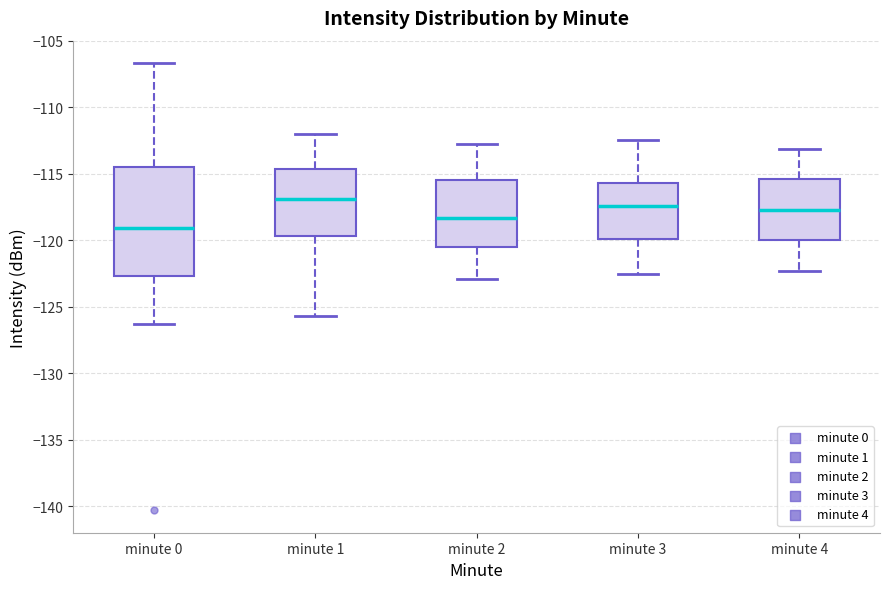

Reading left to right, read every box against the y-axis: the position of its median line, the range the box covers, and the ends of its whiskers. The values are not printed on the chart, so give them approximately, as read against the axis.

minute 0: median -119.0, box -122.5 to -114.5, whiskers -126.5 to -106.5
minute 1: median -117.0, box -119.5 to -114.5, whiskers -125.5 to -112.0
minute 2: median -118.5, box -120.5 to -115.5, whiskers -123.0 to -113.0
minute 3: median -117.5, box -120.0 to -115.5, whiskers -122.5 to -112.5
minute 4: median -117.5, box -120.0 to -115.5, whiskers -122.5 to -113.0